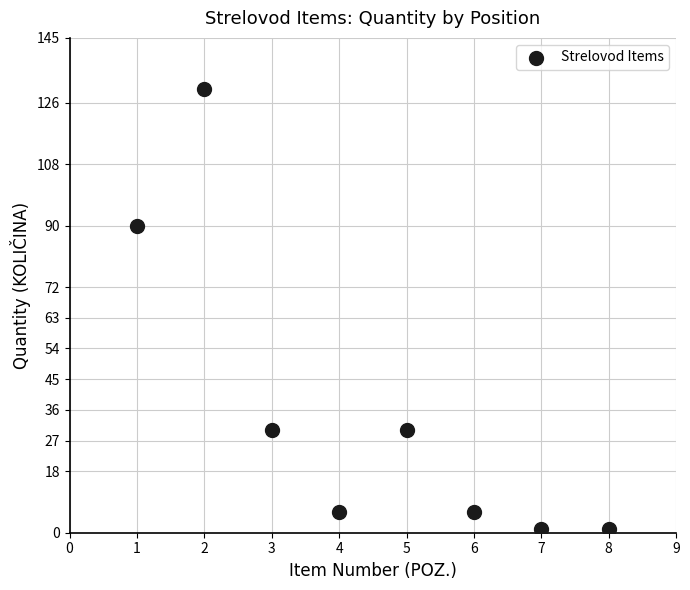

What Y value in the scatter plot is closest to 65?

90